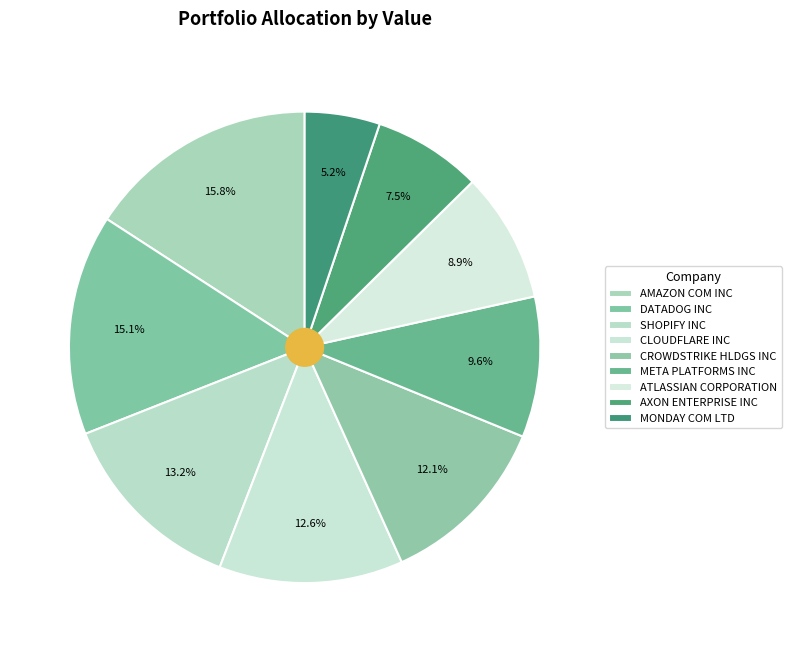

Combined, do DATADOG INC and MONDAY COM LTD account for over 50%?

No